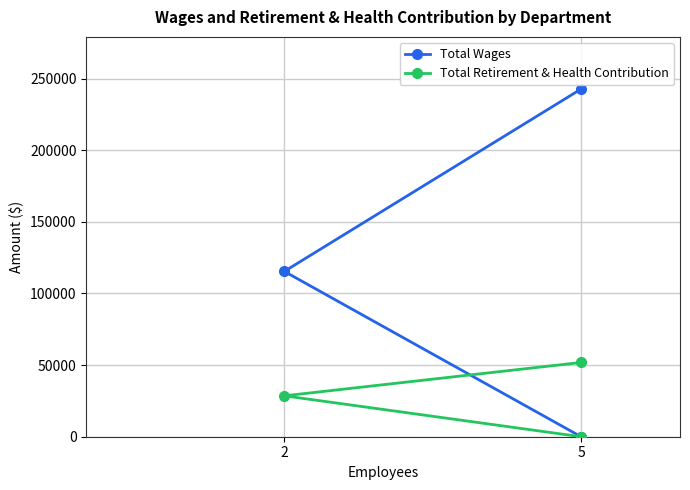

What is the label of the 1st point from the left?

5